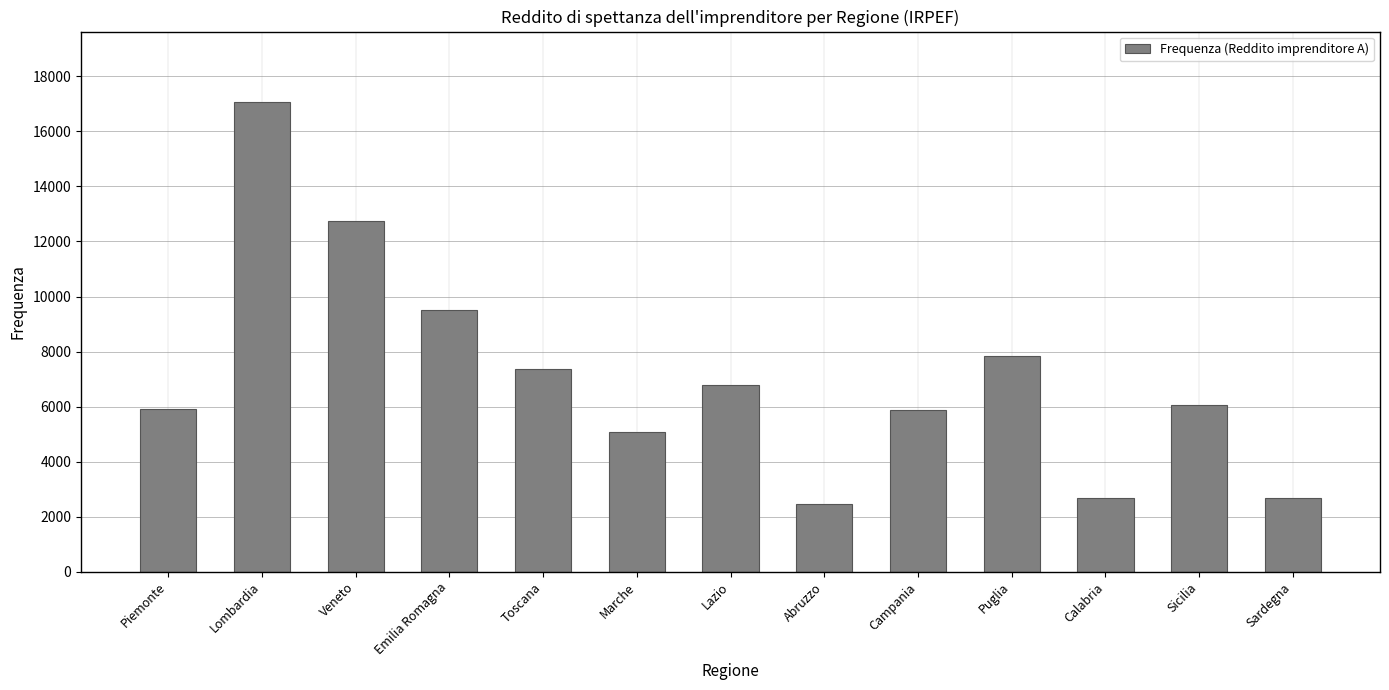

What is the smallest value displayed?

2471